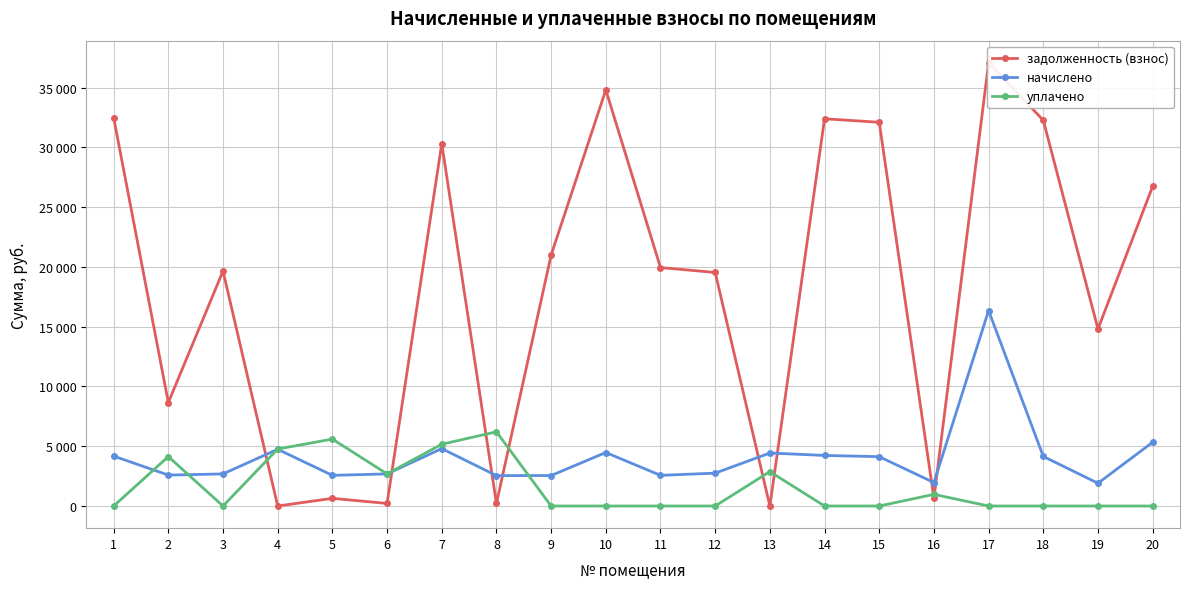

How many values in the уплачено series exceed 0?

8